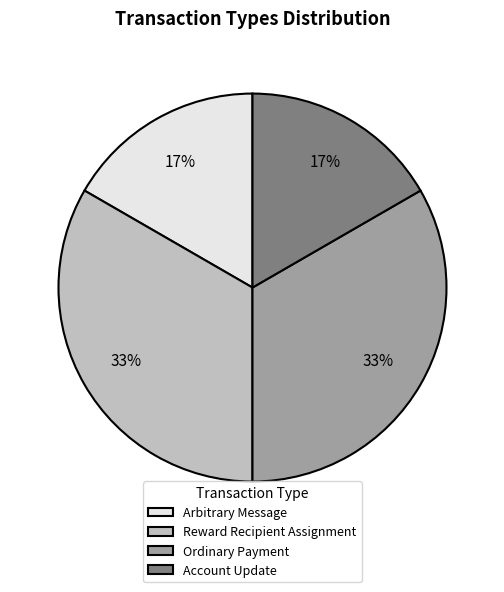

Is there a majority slice in this chart?

No